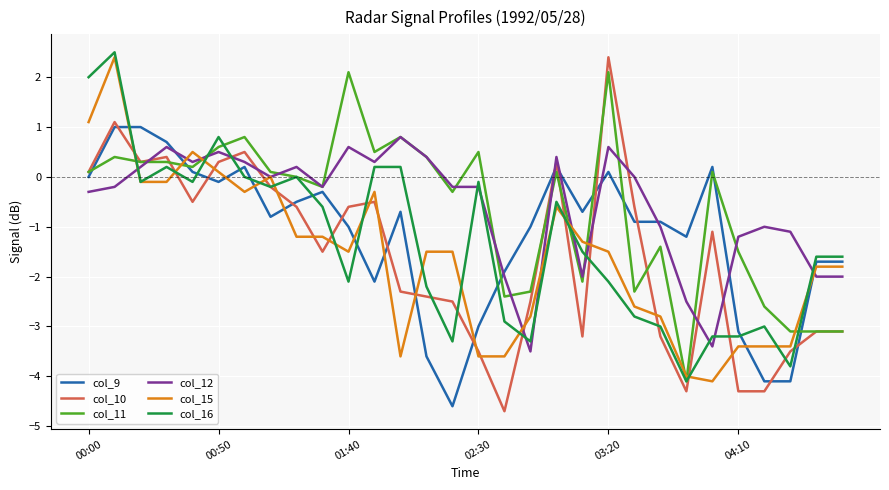

Which series has the largest range (max minus min)?

col_10